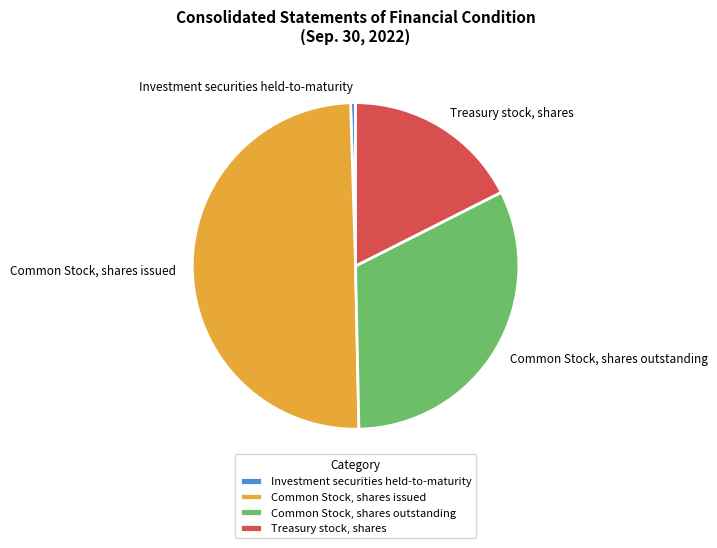

Which category has the smallest portion of the pie?

Investment securities held-to-maturity